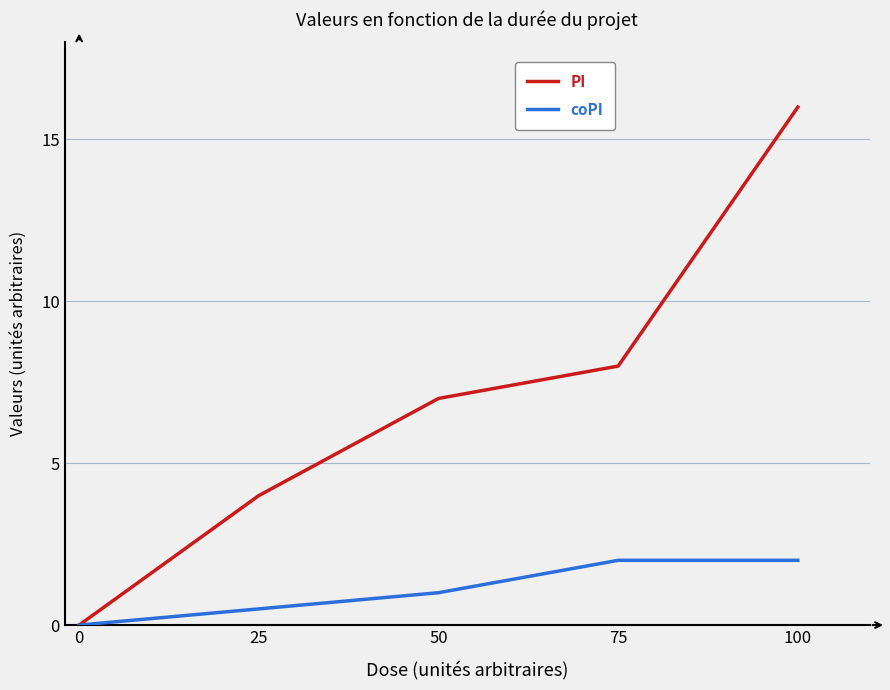

How many positive values does the coPI series have?

4